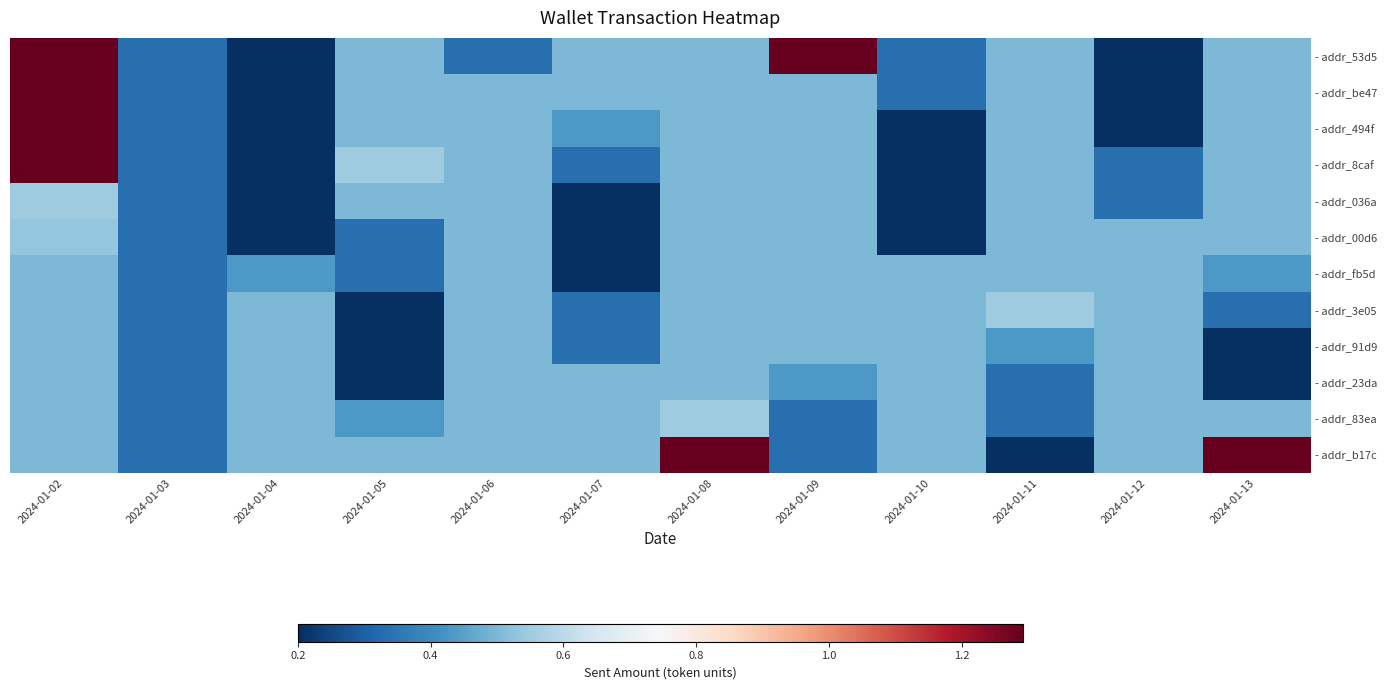

At which category does the chart reach its minimum across all series?

2024-01-04